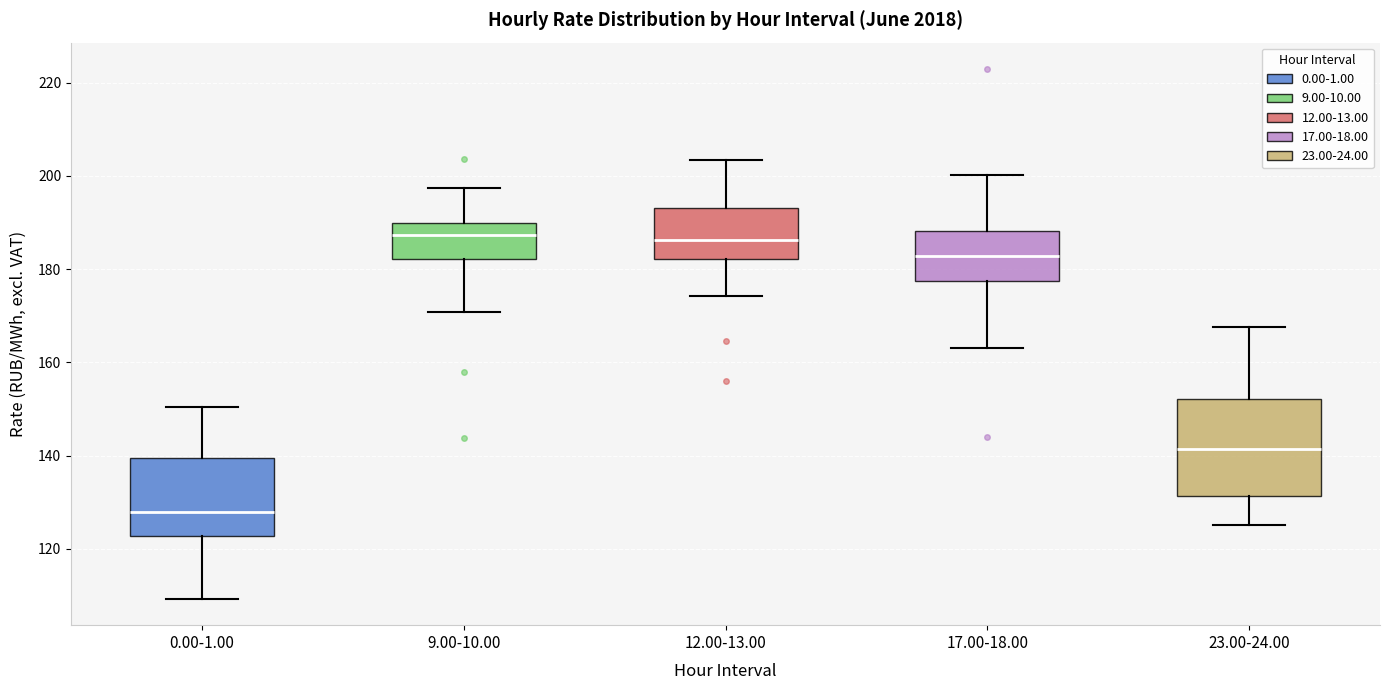

Reading left to right, read every box against the y-axis: the position of its median line, the range the box covers, and the ends of its whiskers. The values are not printed on the chart, so give them approximately, as read against the axis.

0.00-1.00: median 128, box 122 to 140, whiskers 110 to 150
9.00-10.00: median 188, box 182 to 190, whiskers 170 to 198
12.00-13.00: median 186, box 182 to 194, whiskers 174 to 204
17.00-18.00: median 182, box 178 to 188, whiskers 164 to 200
23.00-24.00: median 142, box 132 to 152, whiskers 126 to 168